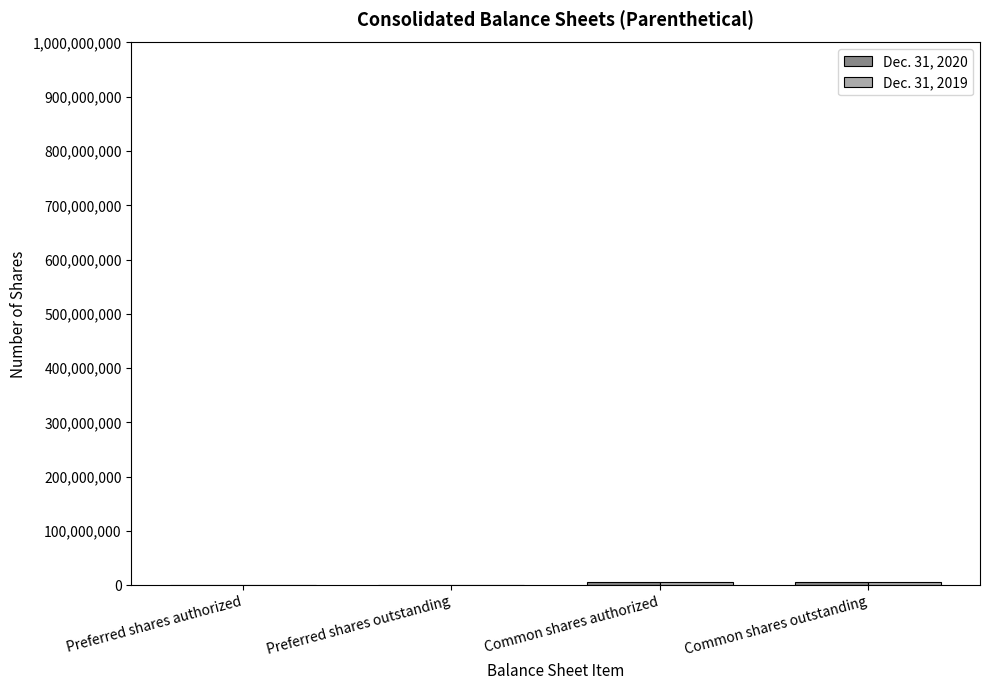

What is the sum of the Dec. 31, 2020 values at Common shares authorized and Common shares outstanding?

13125470